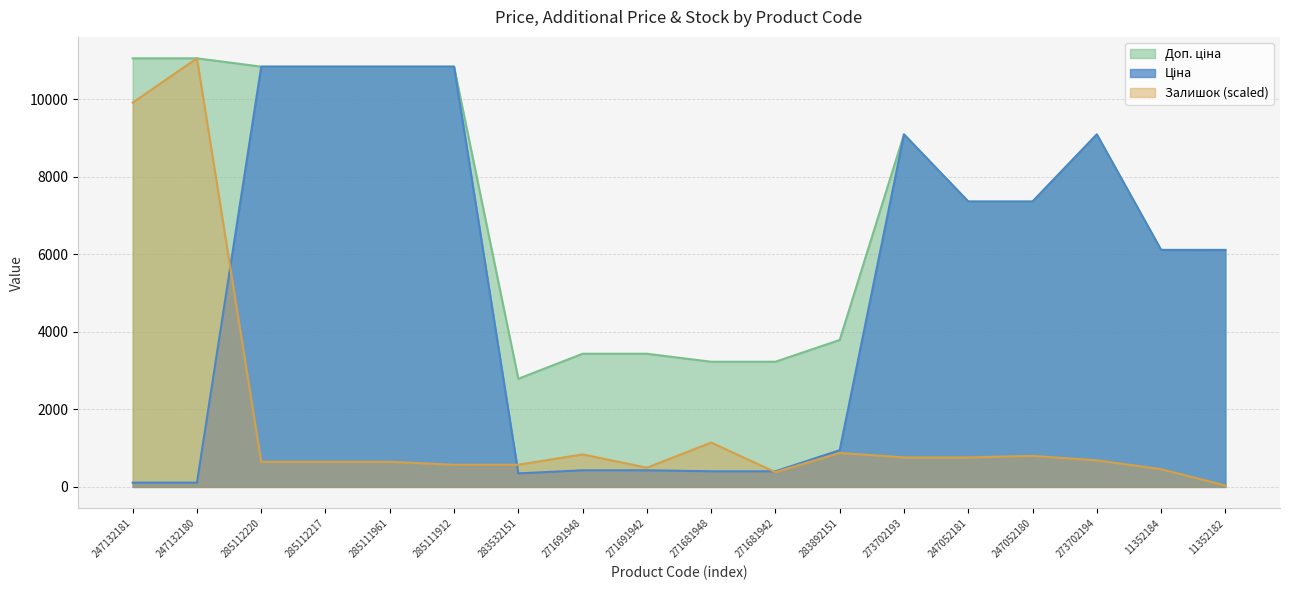

Which series has the largest total across all categories?

Доп. ціна